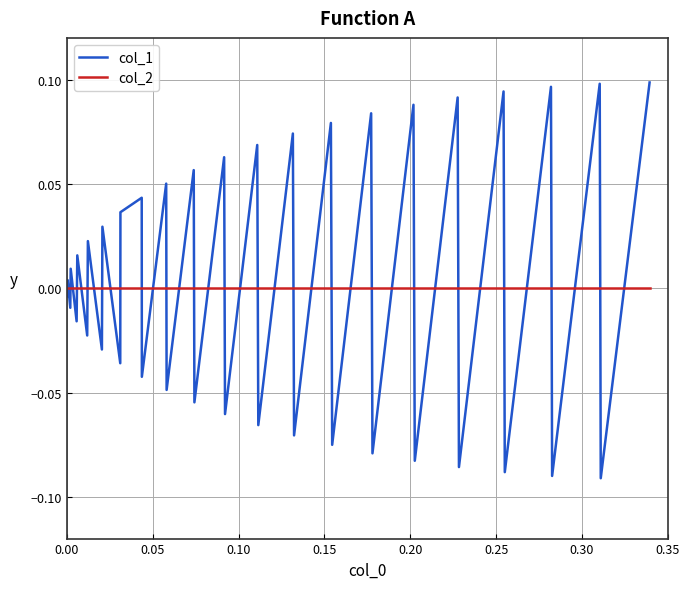

True or false: col_1 and col_2 intersect in this chart.

True